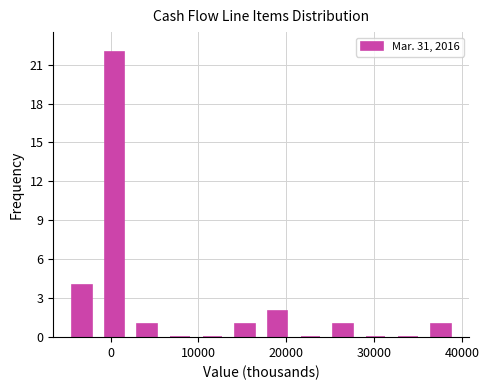

Read against the x-axis, roughly where is the centre of the tallest bar?

0